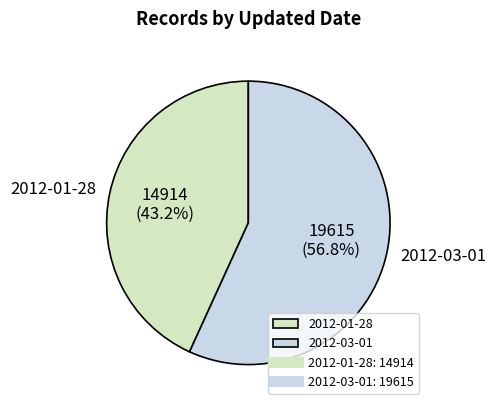

To the nearest percent, what percentage of the pie is 2012-01-28?

43%